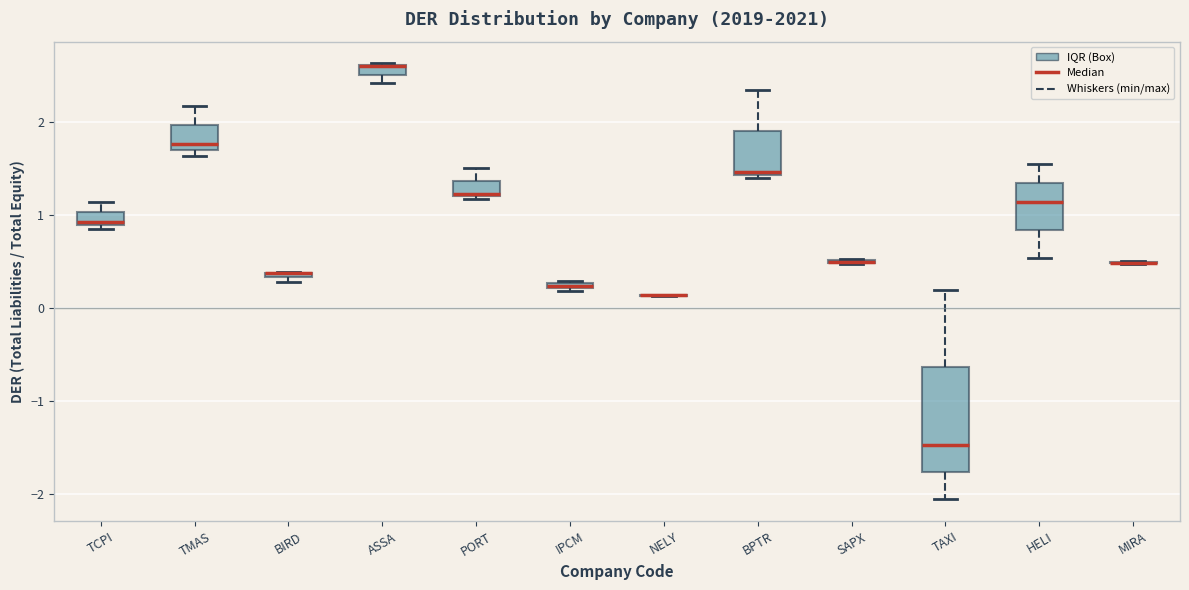

Which box is the tallest, from its lower edge to its upper edge?

TAXI